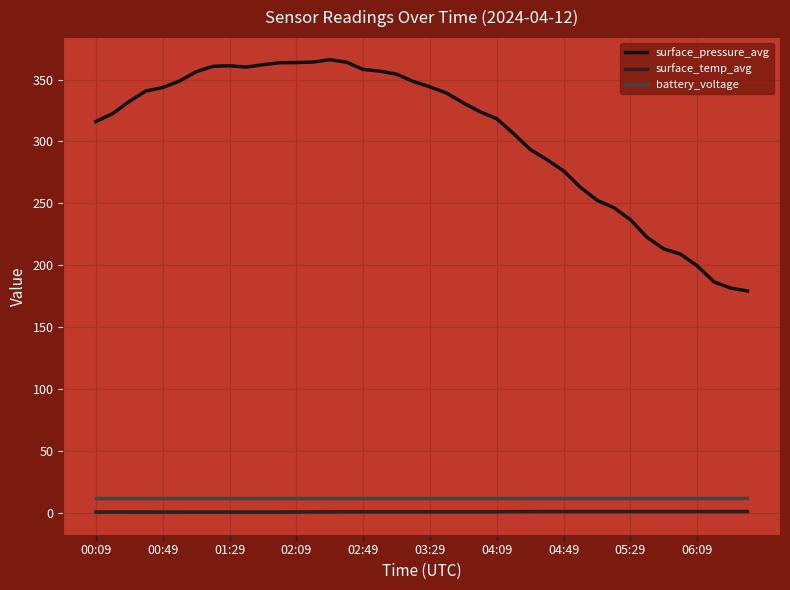

What is the difference between the second highest and minimum values in the surface_temp_avg series?

0.5